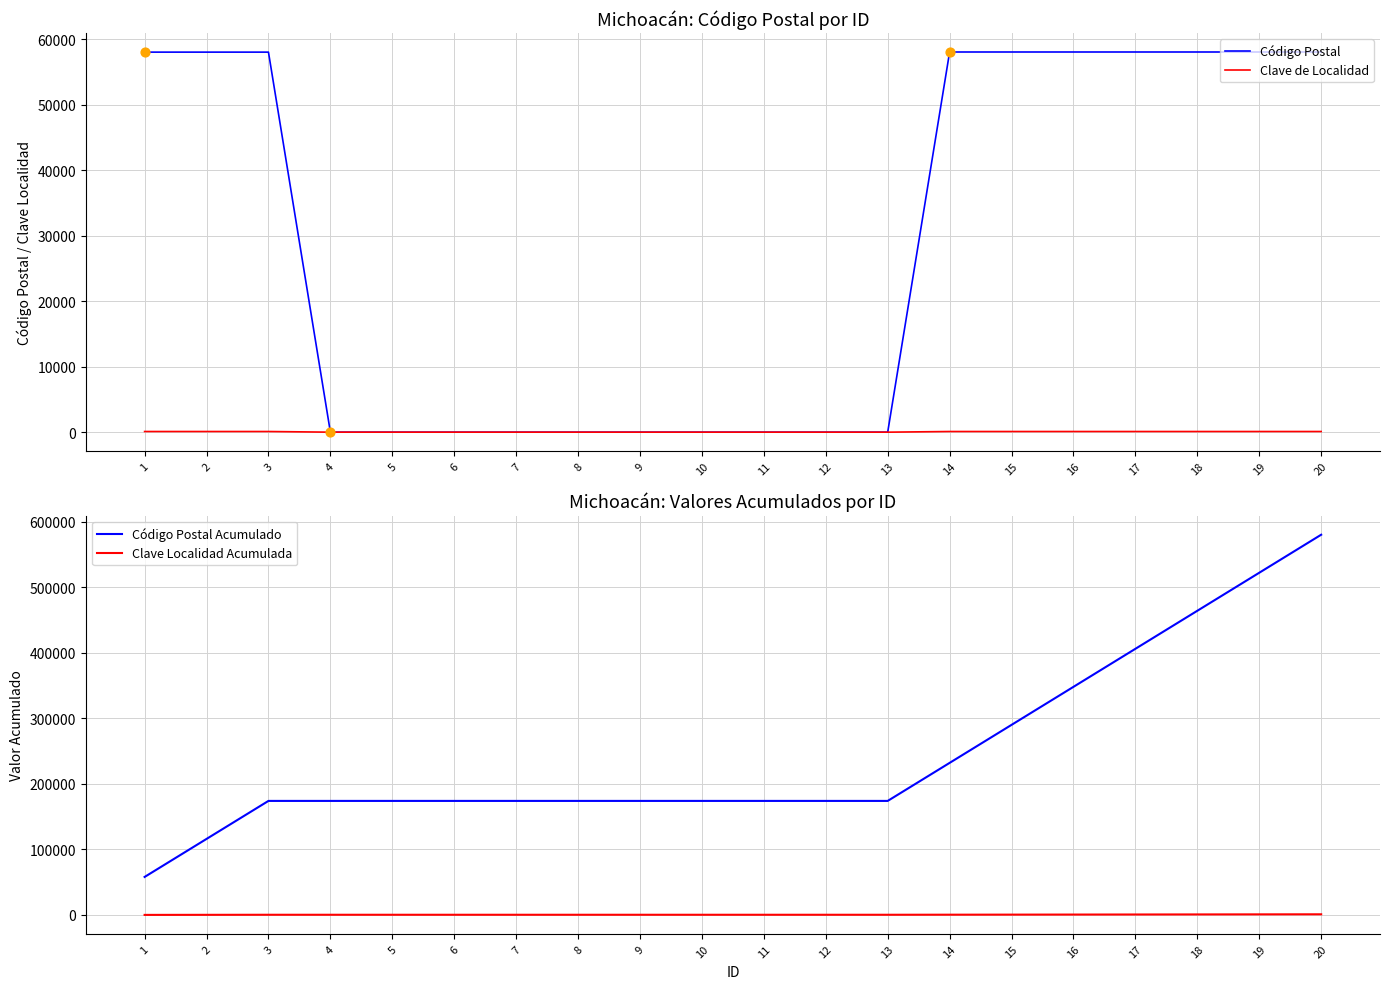

Which series contains the highest Y value?

Código Postal Acumulado